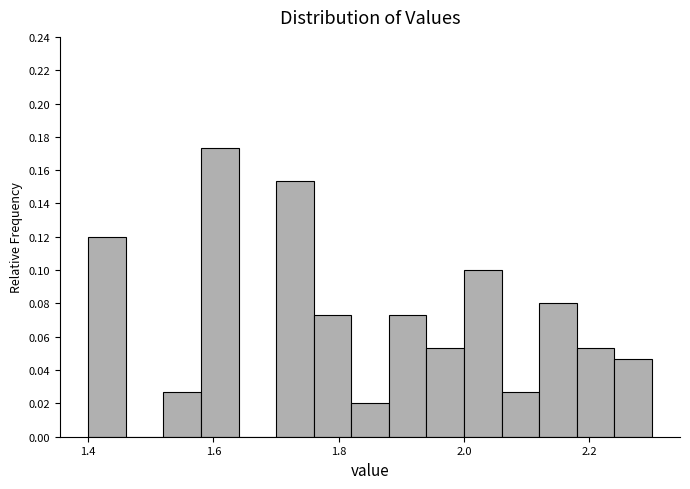

Read against the x-axis, roughly where is the centre of the tallest bar?

1.62